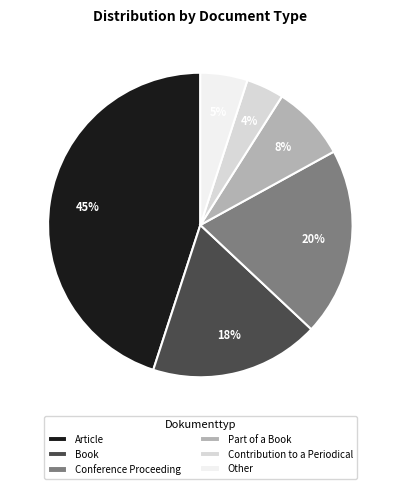

To the nearest percent, what is the combined percentage of Book and Article?

63%